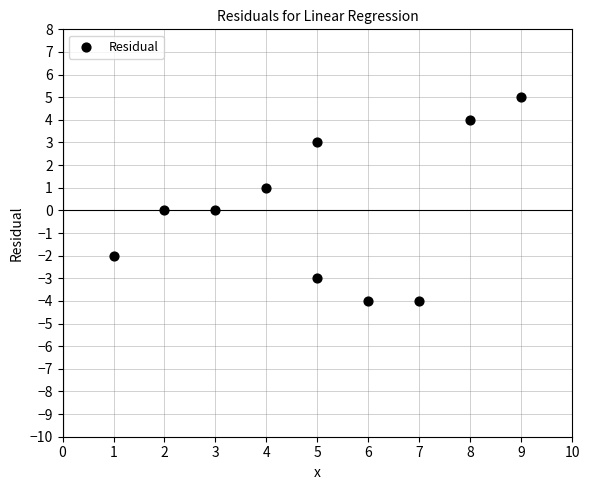

What is the range of X values (max minus min)?

8